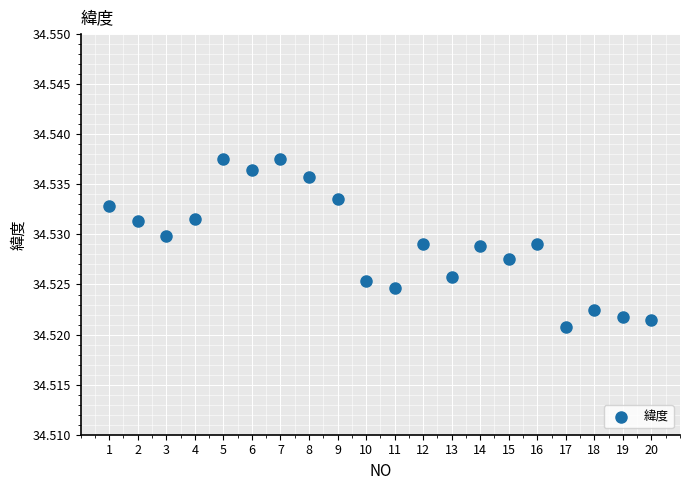

What is the range of X values (max minus min)?

19.0